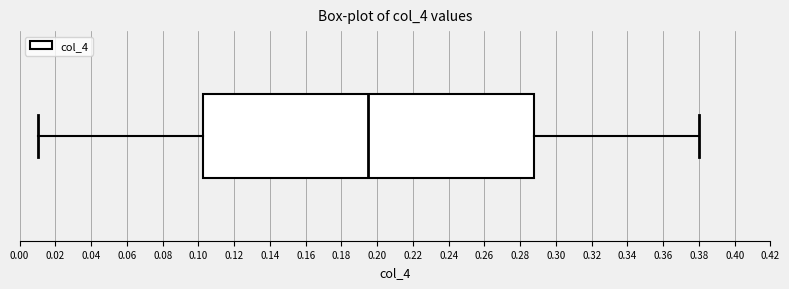

Where does the median line of the box sit on the x-axis? The values are not printed on the chart, so give them approximately, as read against the axis.

0.196